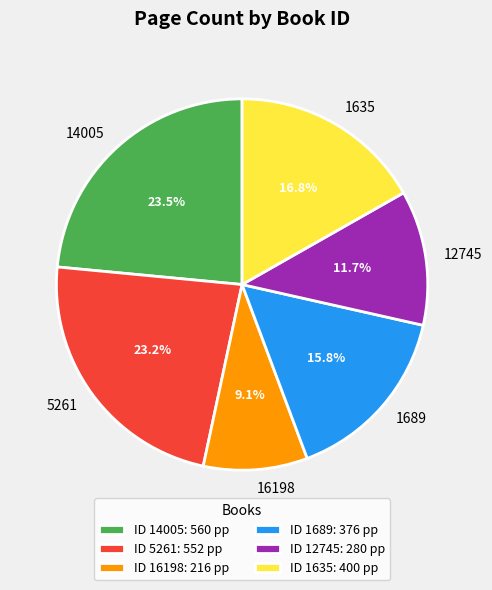

Between 14005 and 12745, which is larger?

14005